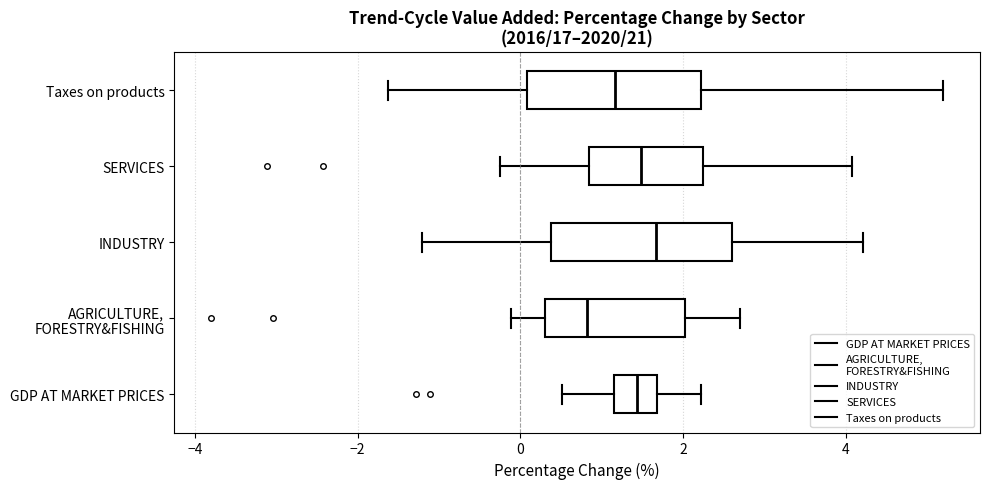

Reading bottom to top, transcribe this box plot: for each box, give where its median line is, the range the box spans, and where its two whiskers end, as read against the x-axis. The values are not printed on the chart, so give them approximately, as read against the axis.

GDP AT MARKET PRICES: median 1.4, box 1.2 to 1.6, whiskers 0.6 to 2.2
AGRICULTURE, FORESTRY&FISHING: median 0.8, box 0.4 to 2.0, whiskers -0.2 to 2.6
INDUSTRY: median 1.6, box 0.4 to 2.6, whiskers -1.2 to 4.2
SERVICES: median 1.4, box 0.8 to 2.2, whiskers -0.2 to 4.0
Taxes on products: median 1.2, box 0.0 to 2.2, whiskers -1.6 to 5.2